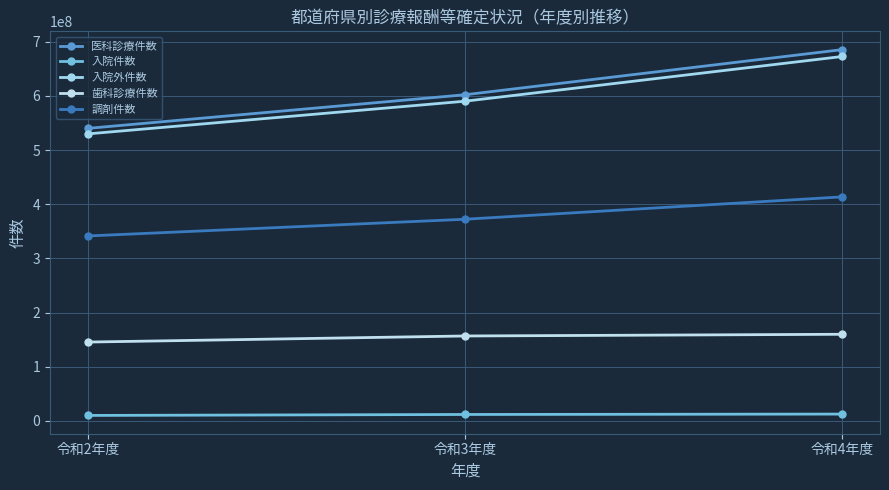

True or false: 歯科診療件数 has a value of 145635492 at 令和2年度.

True